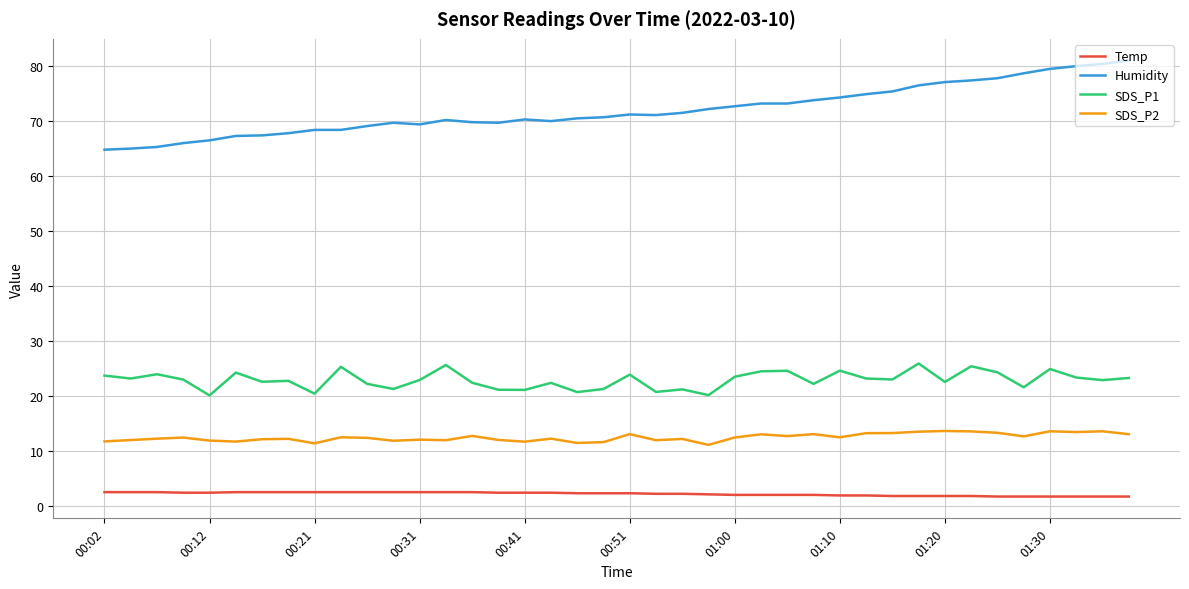

Which series has the largest range (max minus min)?

Humidity